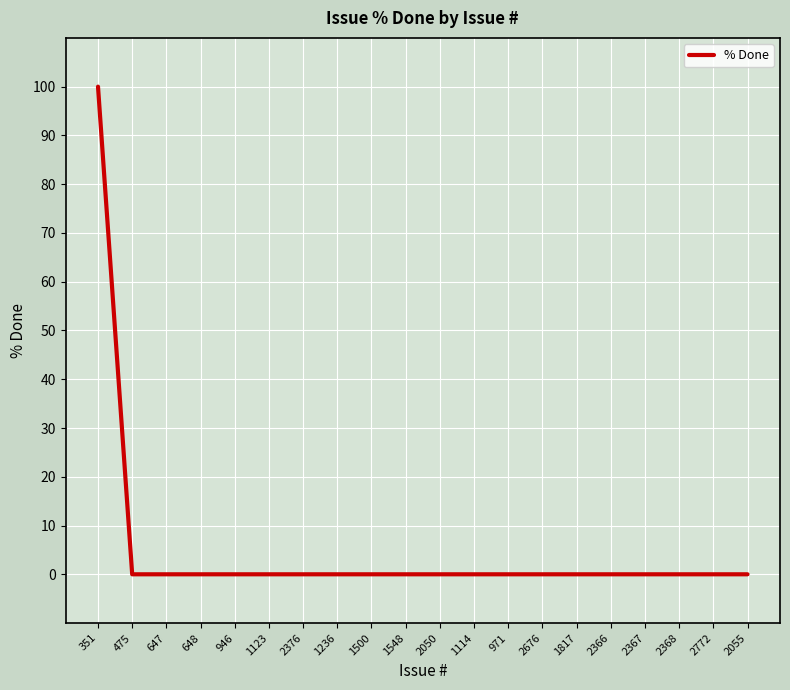

The chart shows a value of 0 at 1548. True or false?

True